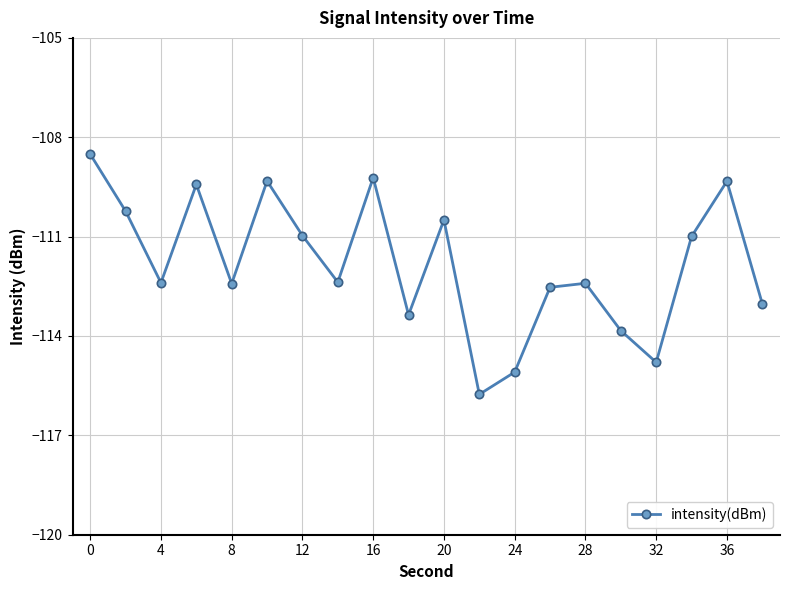

What is the greatest value displayed?

-108.5